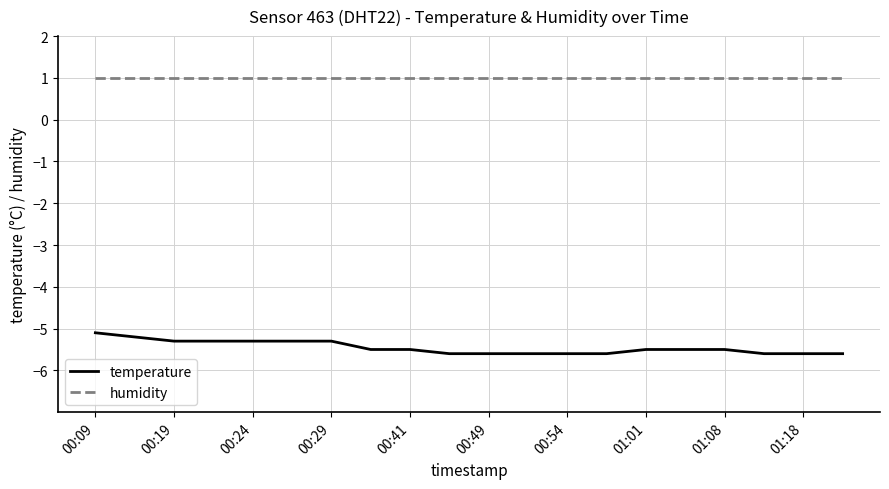

Rank the series by their average value, from lowest to highest.

temperature, humidity